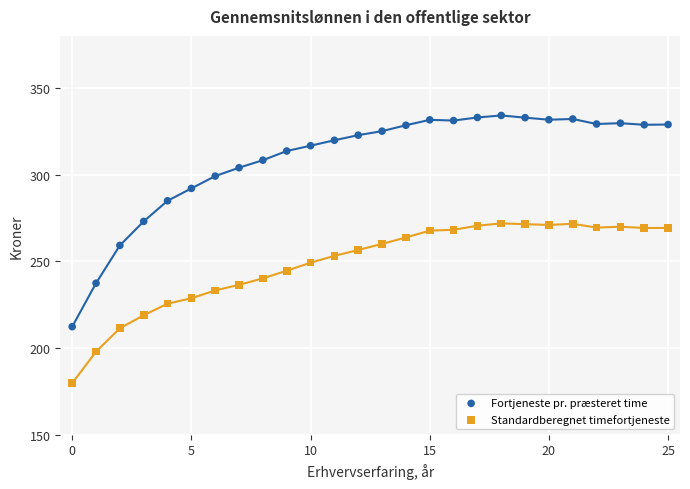

Which series contains the lowest Y value?

Standardberegnet timefortjeneste